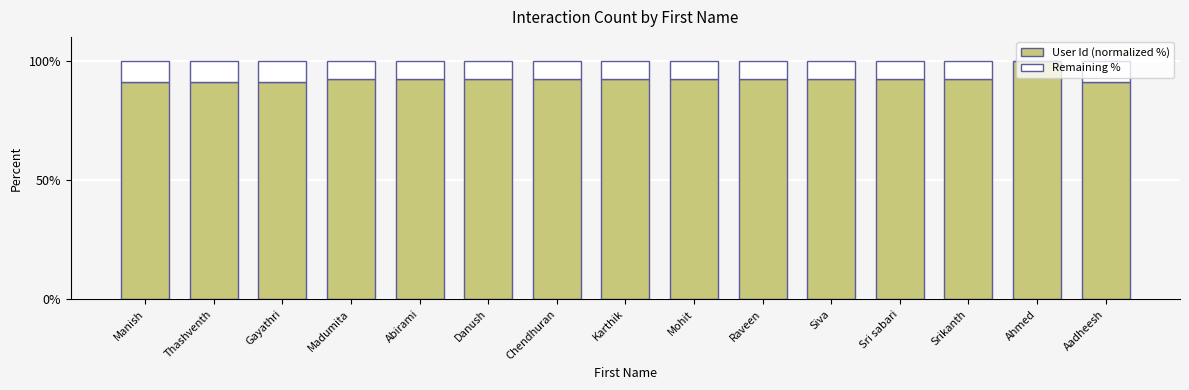

What are all the series names shown in the legend?

User Id (normalized %), Remaining %